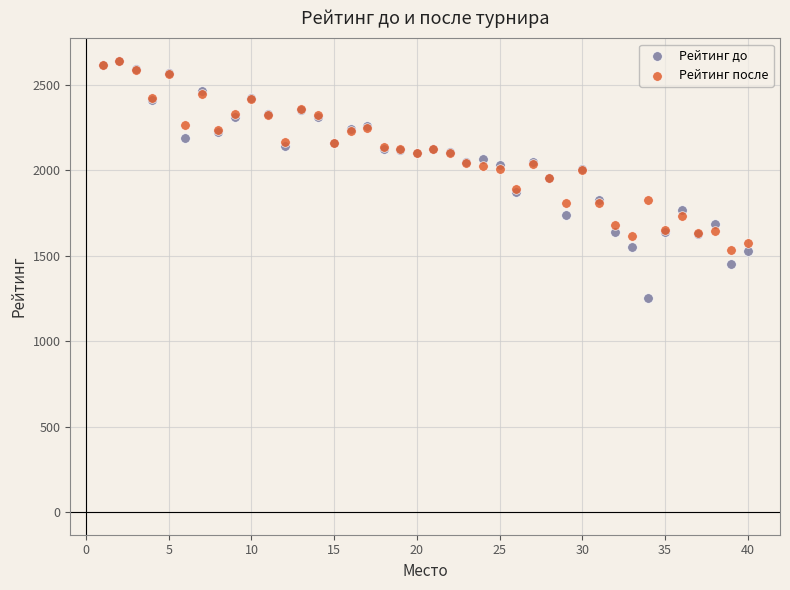

What are all the series names shown in the legend?

Рейтинг до, Рейтинг после